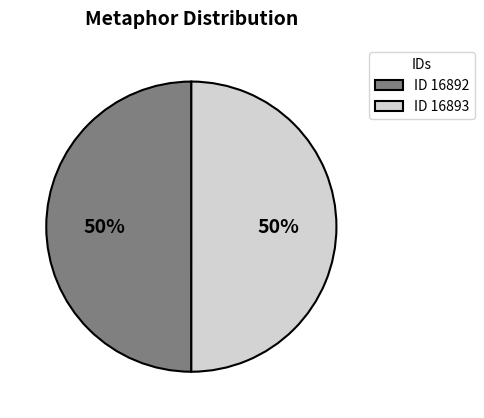

Combined, do ID 16892 and ID 16893 account for over 50%?

Yes